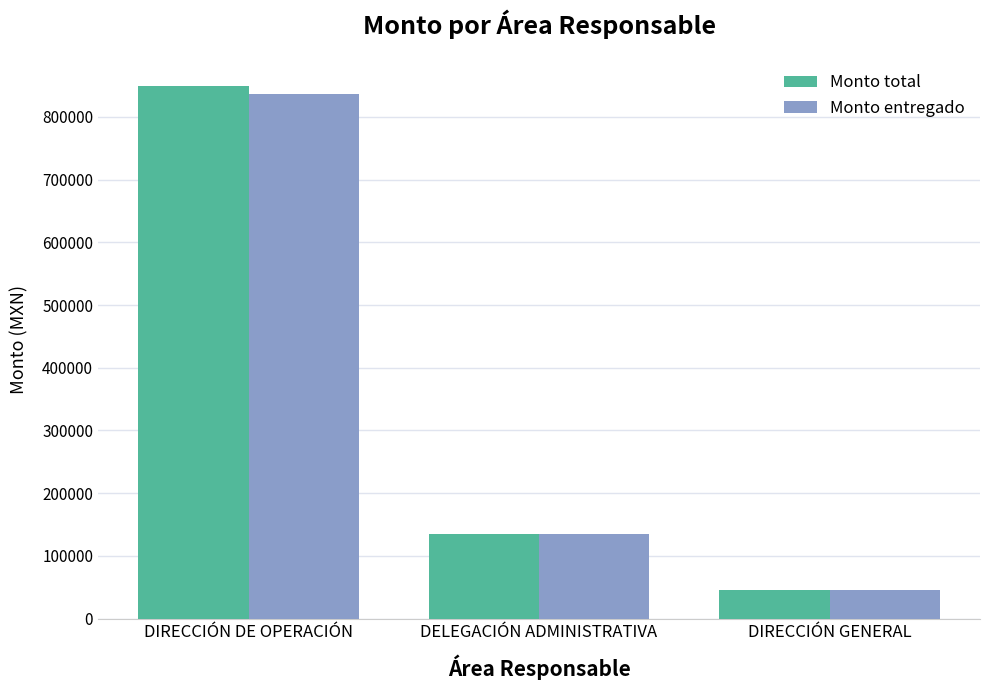

What is the difference between the Monto entregado values at DIRECCIÓN DE OPERACIÓN and DELEGACIÓN ADMINISTRATIVA?

700472.4